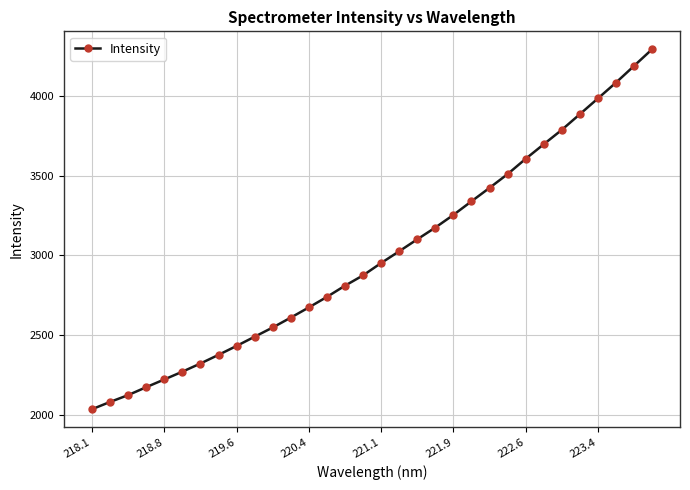

What is the maximum value shown in the chart?

4289.7